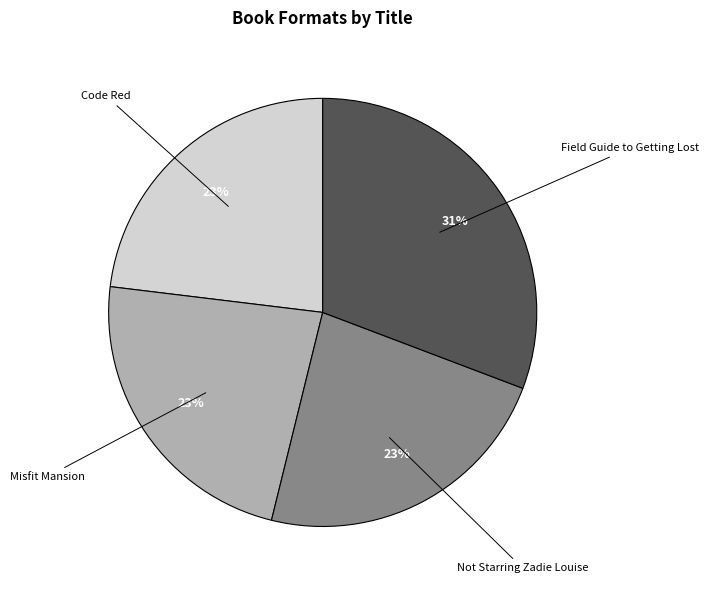

To the nearest percent, what is the difference between the largest and smallest slice percentages?

8%